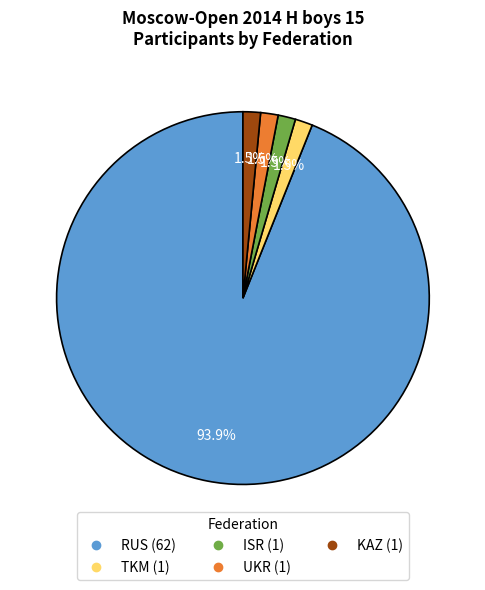

Does KAZ account for over 50% of the chart?

No